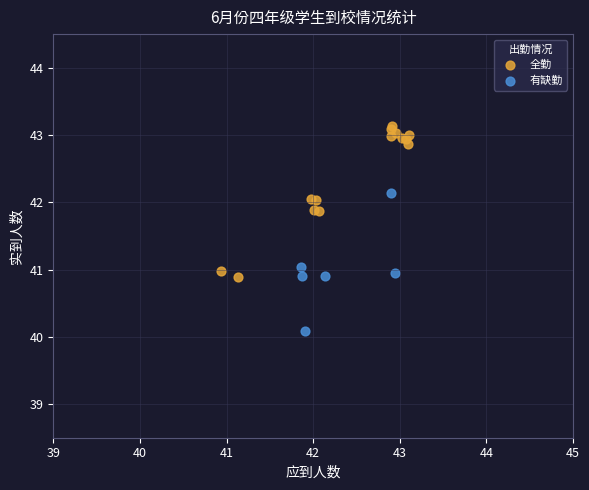

Which series contains the lowest Y value?

有缺勤